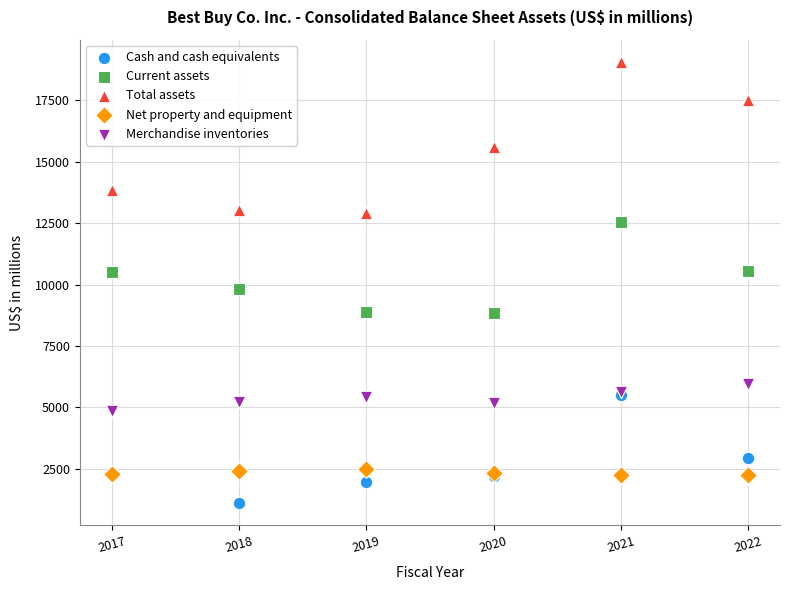

In the Cash and cash equivalents series, what Y value is closest to 3297?

2936